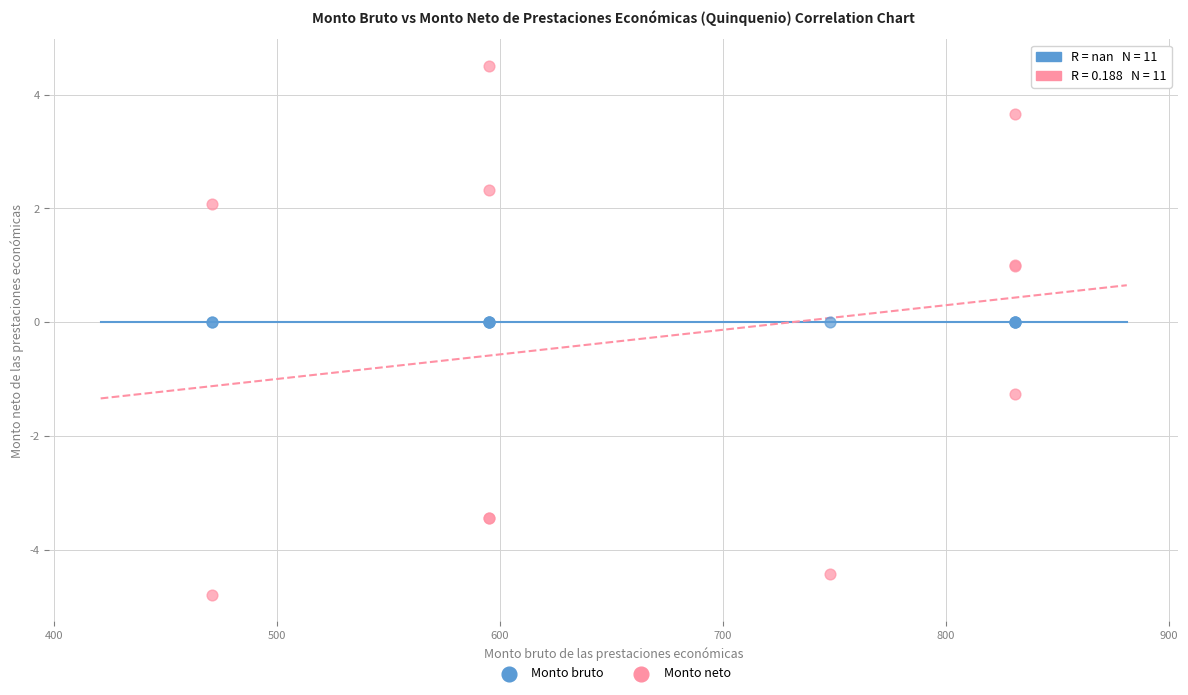

What are all the series names shown in the legend?

Monto bruto, Monto neto